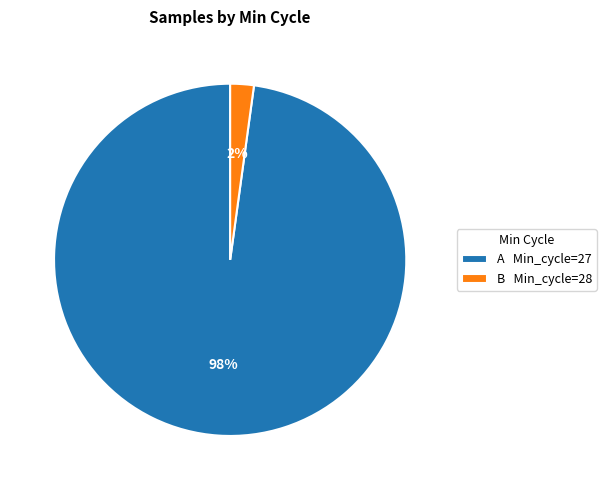

Which slice is the smallest?

B Min_cycle=28